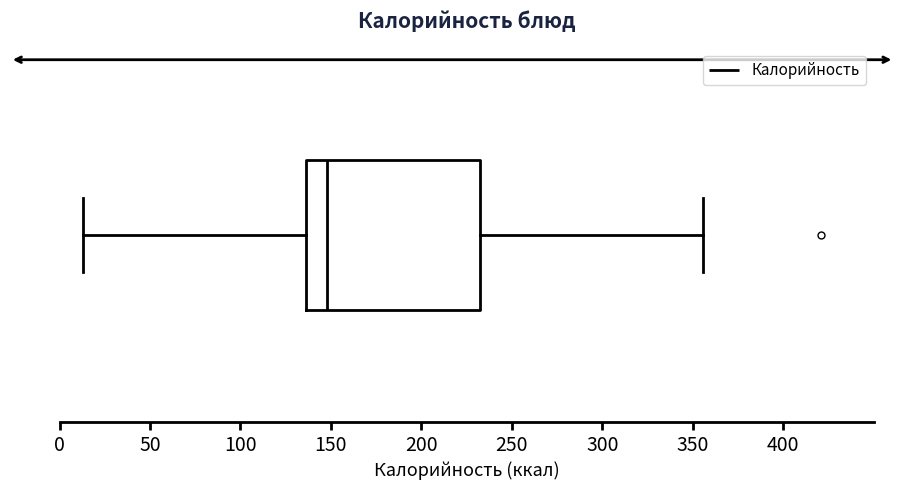

Where is the left edge of the box on the x-axis? The values are not printed on the chart, so give them approximately, as read against the axis.

135